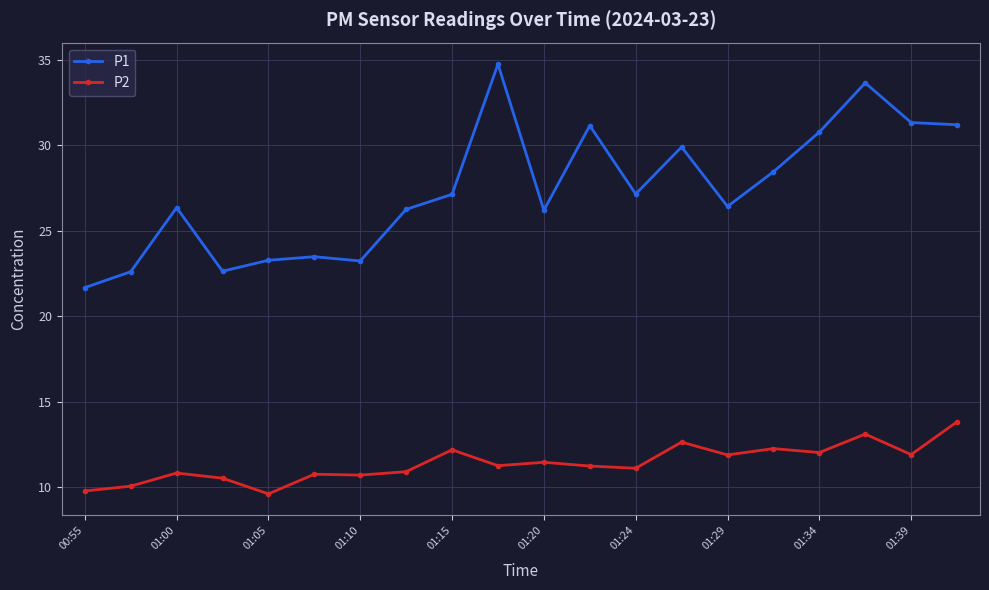

What is the highest value of the P1 series?

34.8